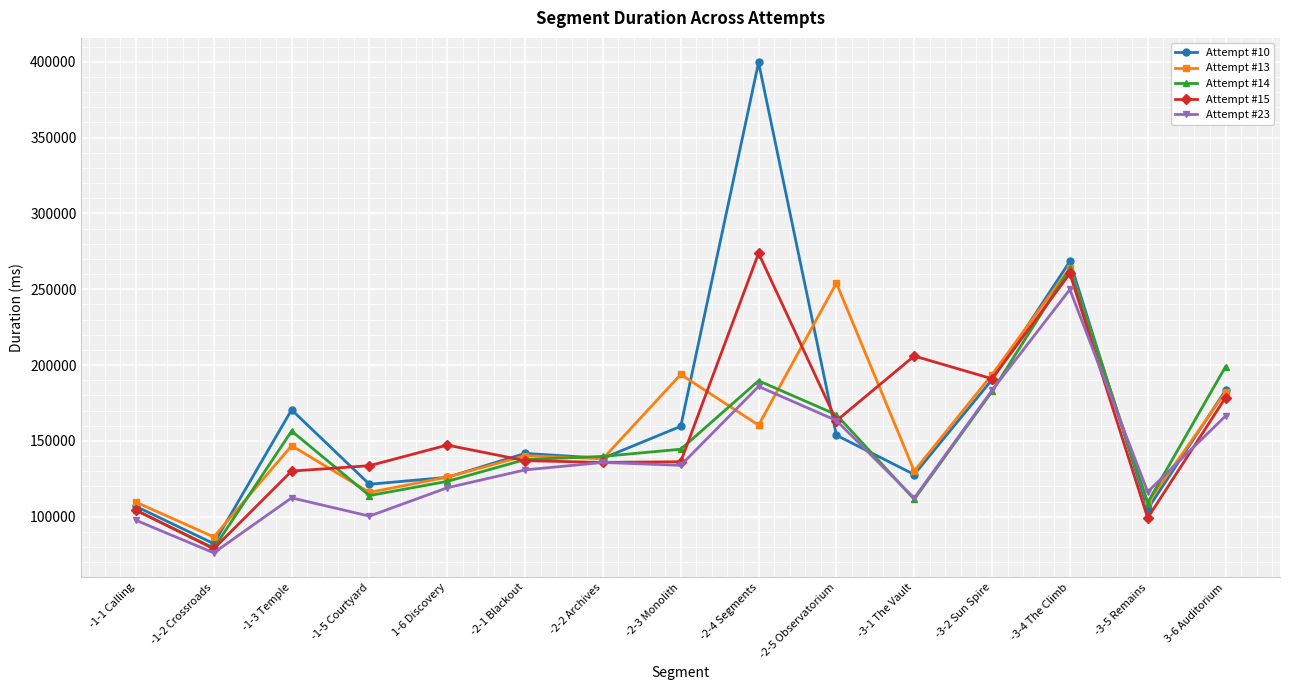

What value does the Attempt #14 series have at -1-3 Temple, to the nearest 10?

156540